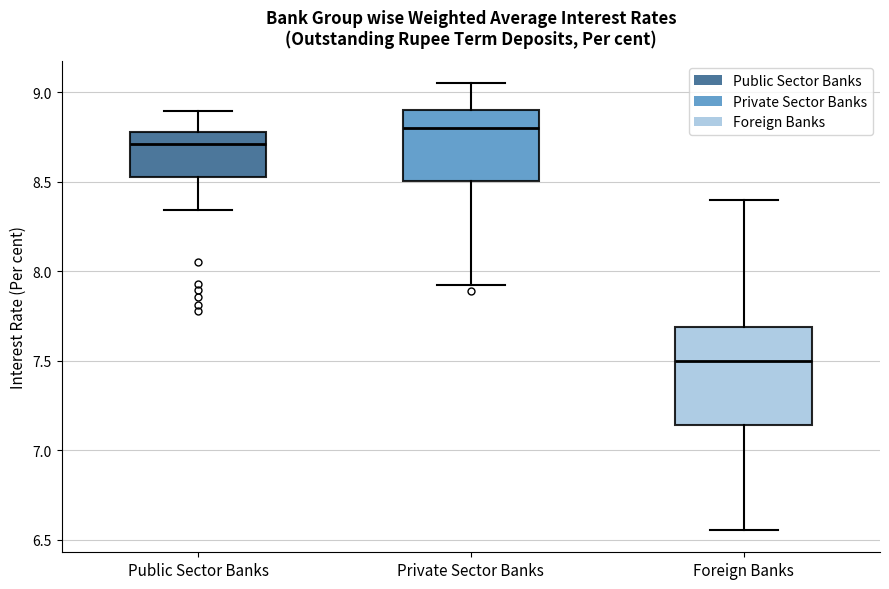

Reading left to right, read every box against the y-axis: the position of its median line, the range the box covers, and the ends of its whiskers. The values are not printed on the chart, so give them approximately, as read against the axis.

Public Sector Banks: median 8.70, box 8.55 to 8.80, whiskers 8.35 to 8.90
Private Sector Banks: median 8.80, box 8.50 to 8.90, whiskers 7.90 to 9.05
Foreign Banks: median 7.50, box 7.15 to 7.70, whiskers 6.55 to 8.40